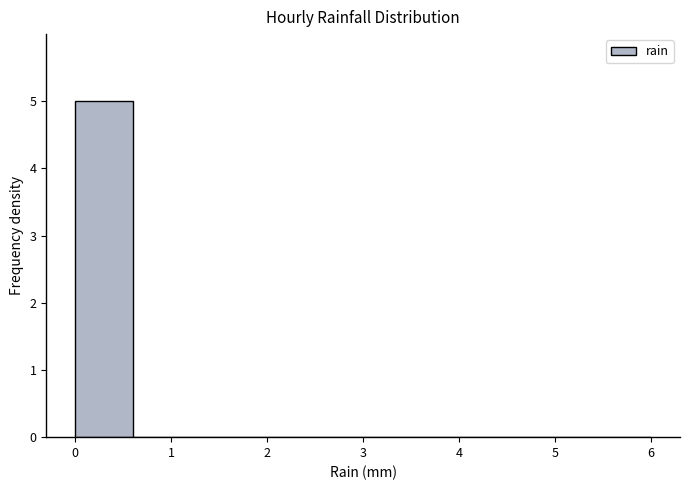

Reading left to right, list every bar in this chart as the range it spans on the x-axis followed by its height. The values are not printed on the chart, so give them approximately, as read against the axis.

0.0 to 0.6: 5
0.6 to 1.2: under 0.1
1.2 to 1.8: 0
1.8 to 2.4: under 0.1
2.4 to 3.0: 0
3.0 to 3.6: under 0.1
3.6 to 4.2: under 0.1
4.2 to 4.8: 0
4.8 to 5.4: 0
5.4 to 6.0: under 0.1